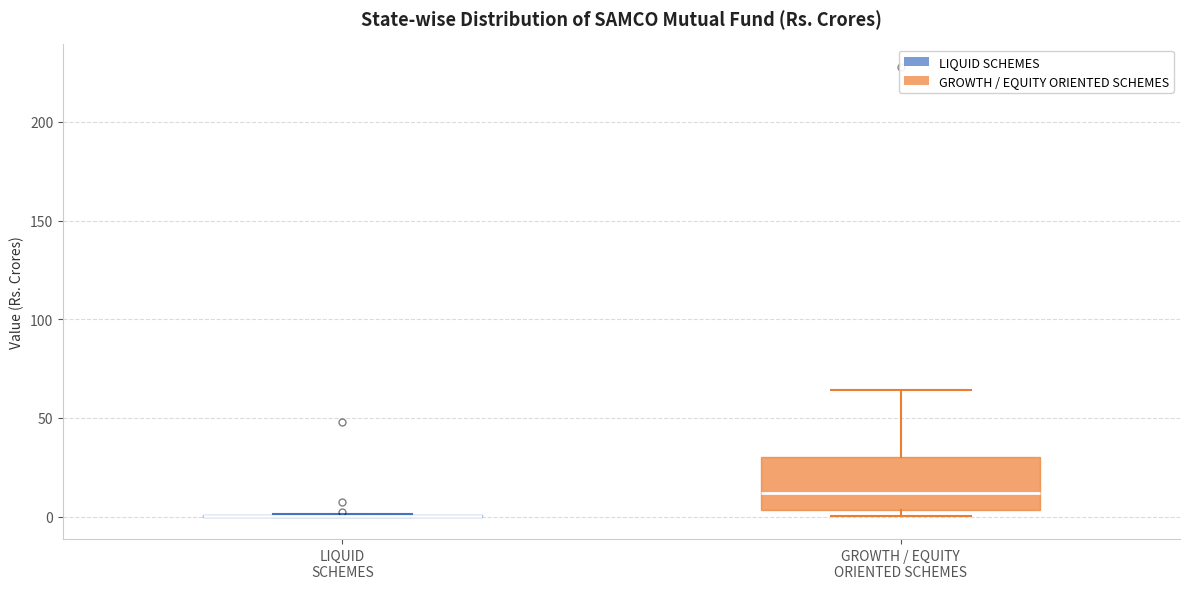

Comparing the boxes themselves (not the whiskers), which one is the tallest?

GROWTH / EQUITY ORIENTED SCHEMES